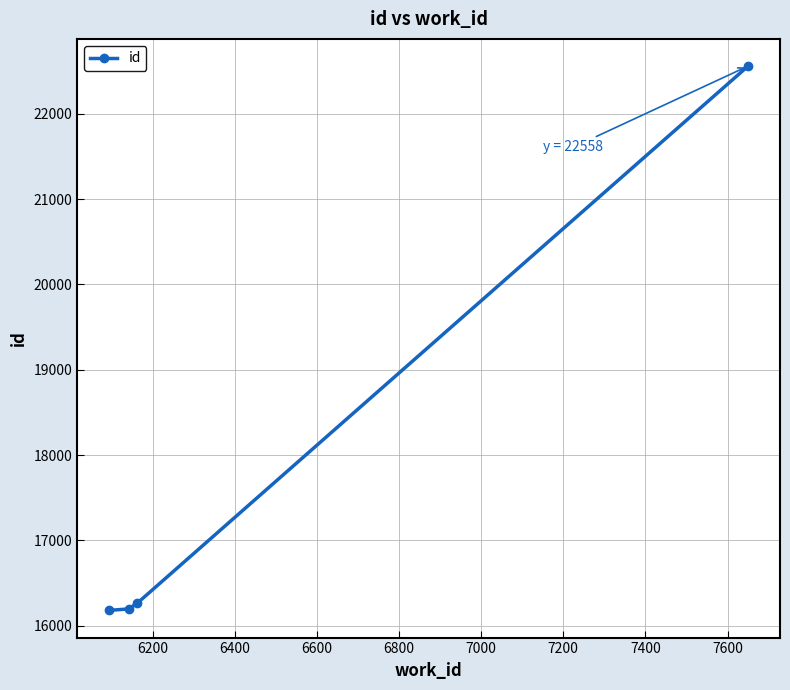

What is the greatest value displayed?

22558.0